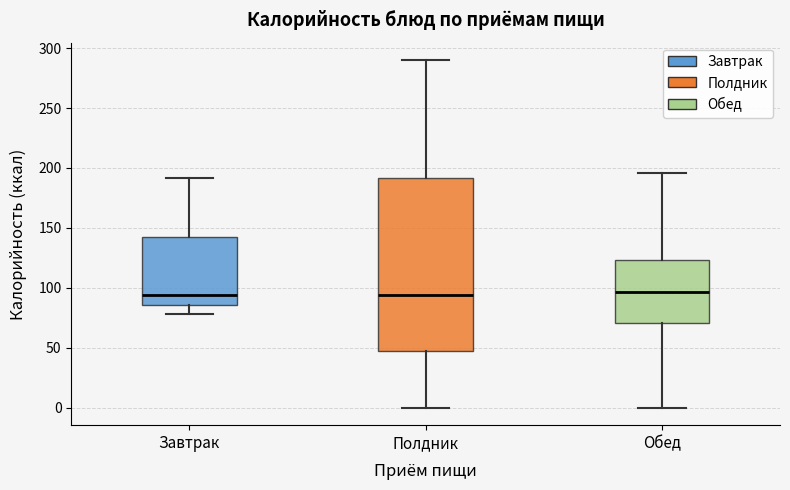

Reading left to right, transcribe this box plot: for each box, give where its median line is, the range the box spans, and where its two whiskers end, as read against the y-axis. The values are not printed on the chart, so give them approximately, as read against the axis.

Завтрак: median 95, box 85 to 145, whiskers 80 to 190
Полдник: median 95, box 45 to 190, whiskers 0 to 290
Обед: median 95, box 70 to 125, whiskers 0 to 195